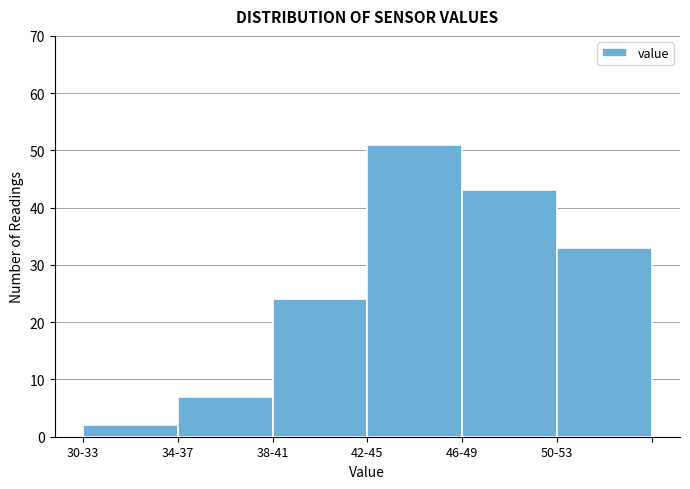

Reading left to right, transcribe all the data shown in this chart.

30-33=2	34-37=7	38-41=24	42-45=51	46-49=43	50-53=33